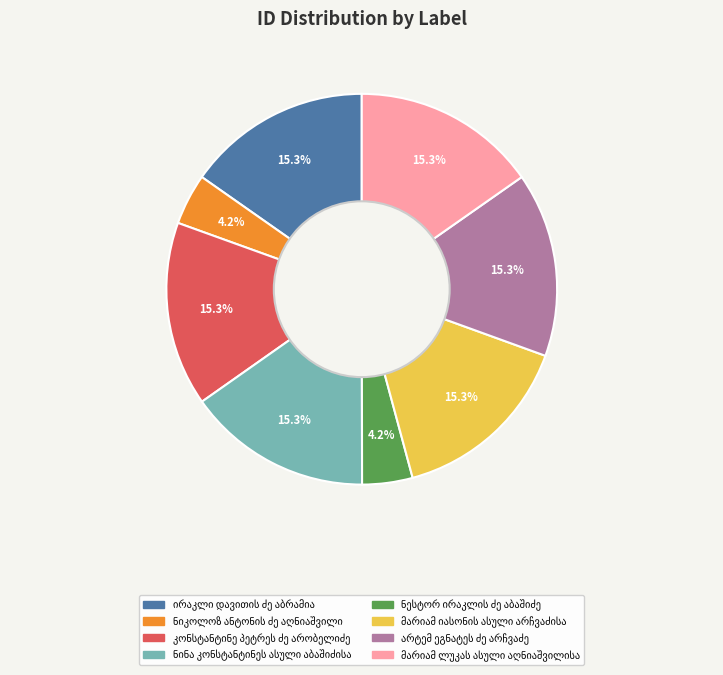

Does any single category account for the majority?

No